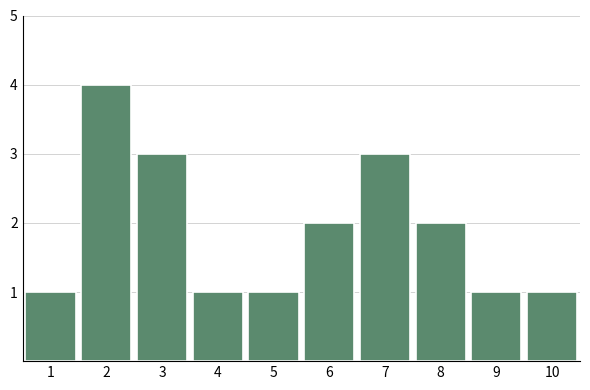

Reading left to right, list all the values displayed in this chart.

1=1	2=4	3=3	4=1	5=1	6=2	7=3	8=2	9=1	10=1